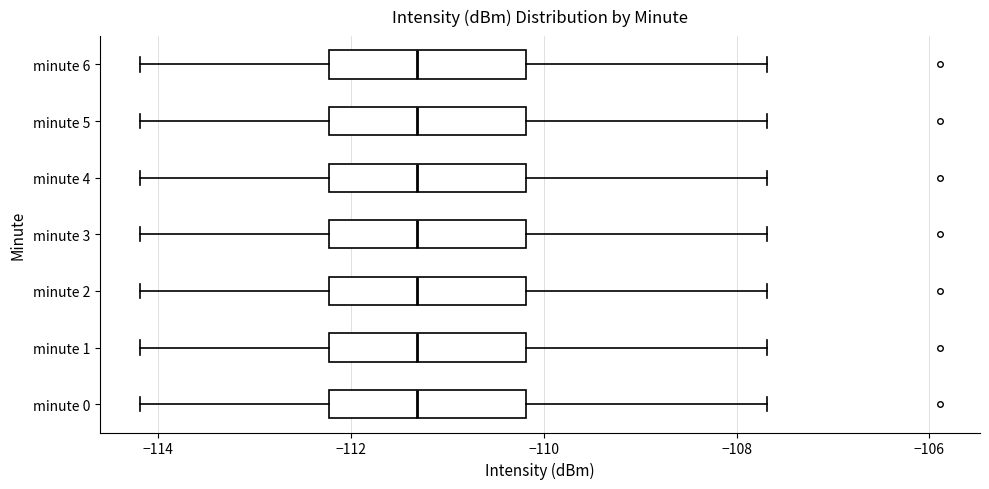

Reading bottom to top, transcribe this box plot: for each box, give where its median line is, the range the box spans, and where its two whiskers end, as read against the x-axis. The values are not printed on the chart, so give them approximately, as read against the axis.

minute 0: median -111.4, box -112.2 to -110.2, whiskers -114.2 to -107.6
minute 1: median -111.4, box -112.2 to -110.2, whiskers -114.2 to -107.6
minute 2: median -111.4, box -112.2 to -110.2, whiskers -114.2 to -107.6
minute 3: median -111.4, box -112.2 to -110.2, whiskers -114.2 to -107.6
minute 4: median -111.4, box -112.2 to -110.2, whiskers -114.2 to -107.6
minute 5: median -111.4, box -112.2 to -110.2, whiskers -114.2 to -107.6
minute 6: median -111.4, box -112.2 to -110.2, whiskers -114.2 to -107.6